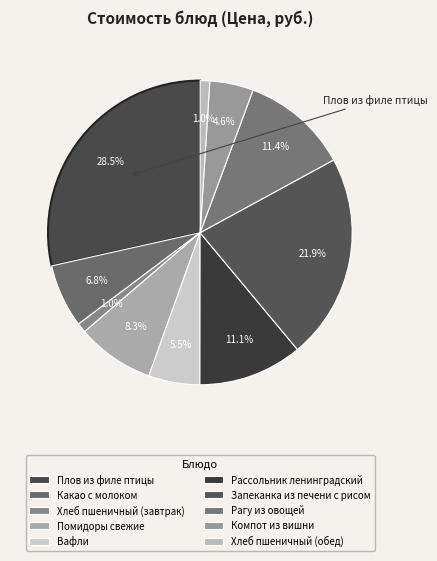

Is it true that Помидоры свежие is 1% of the pie?

False